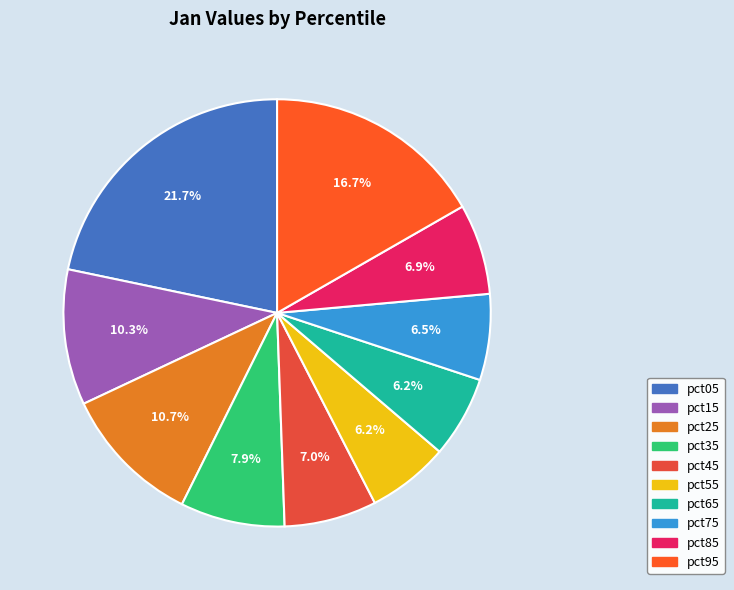

Combined, do pct95 and pct25 account for over 50%?

No